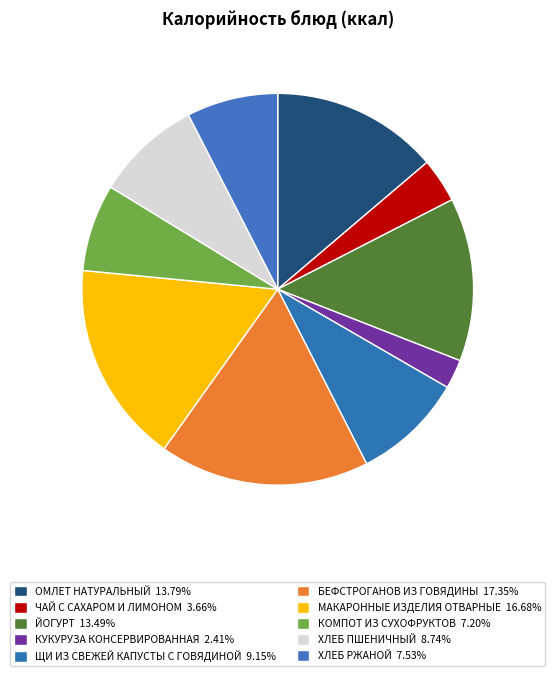

How many segments does this pie chart have?

10